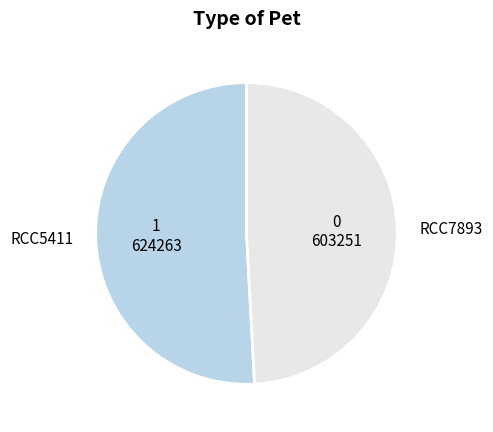

Is the sum of RCC5411 and RCC7893 greater than half?

Yes